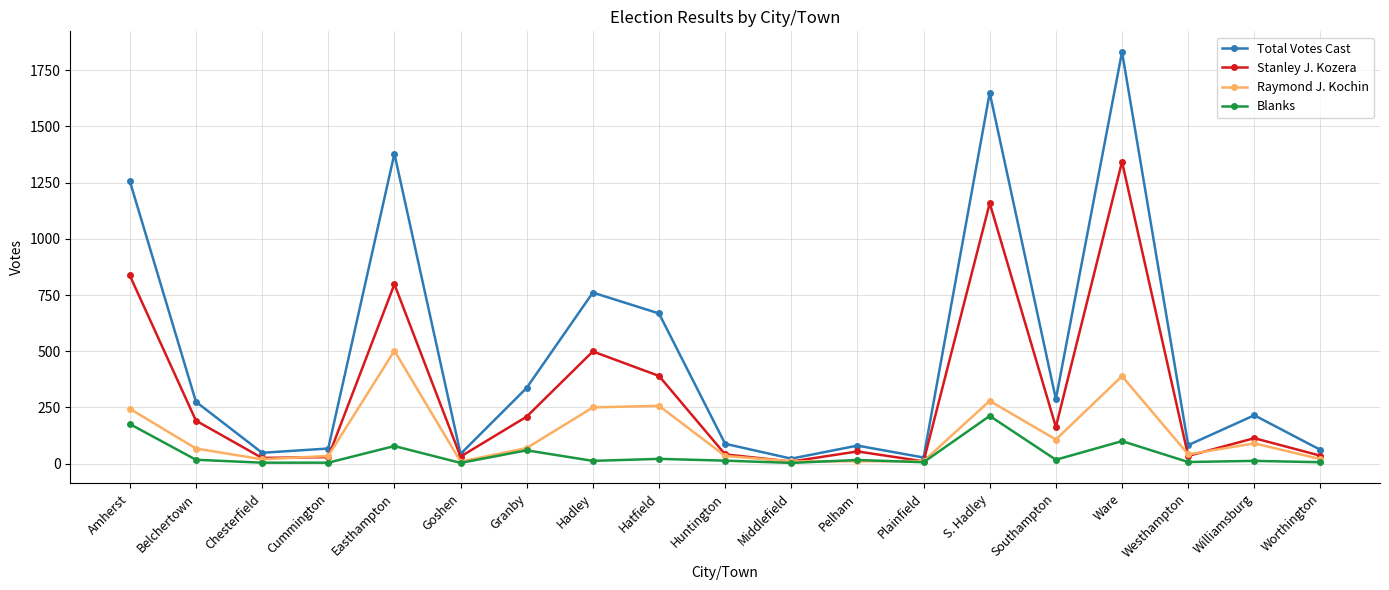

What is the smallest value displayed?

3